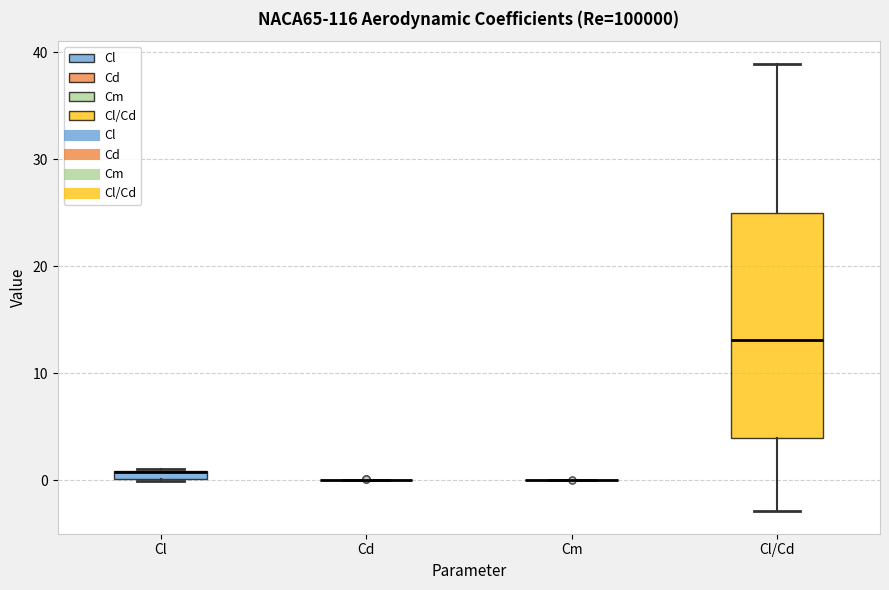

Comparing the boxes themselves (not the whiskers), which one is the tallest?

Cl/Cd